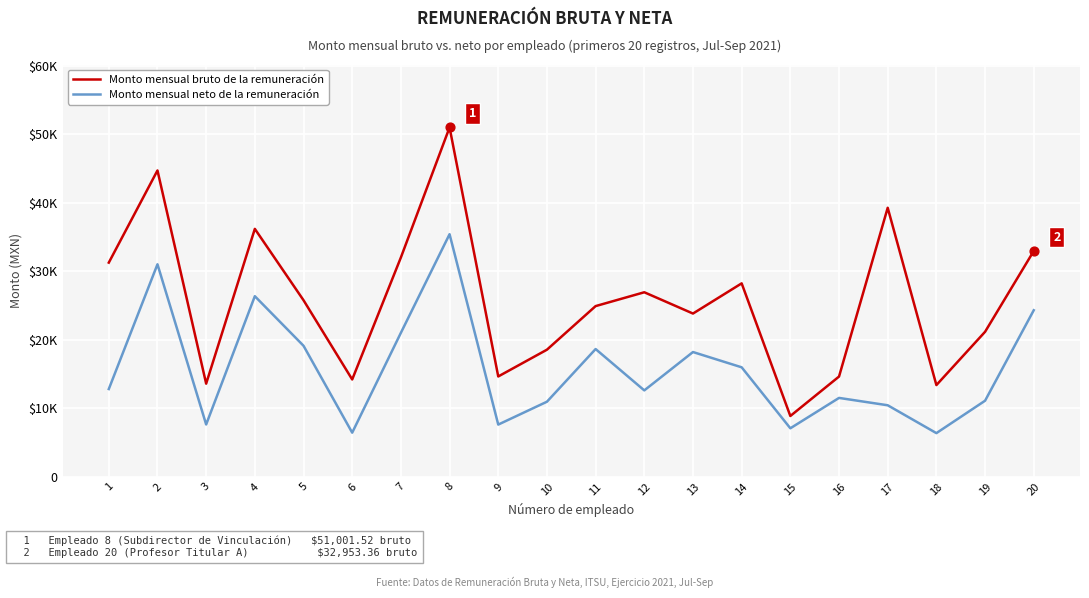

Does the chart have visible grid lines?

Yes